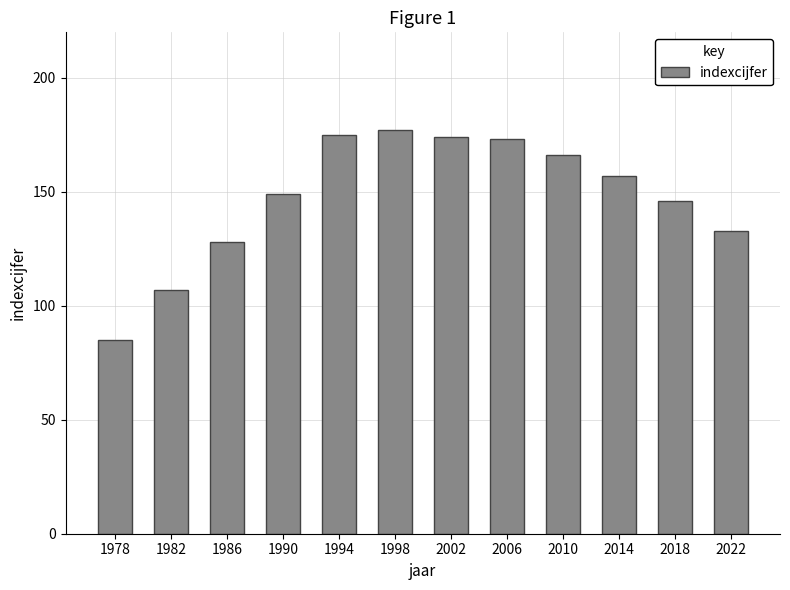

How many categories are shown in the chart?

12